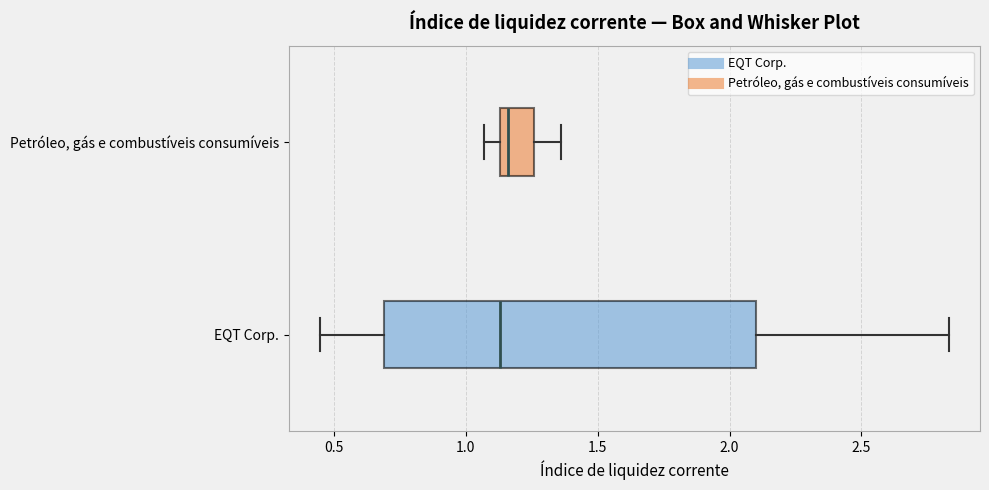

Reading bottom to top, read every box against the x-axis: the position of its median line, the range the box covers, and the ends of its whiskers. The values are not printed on the chart, so give them approximately, as read against the axis.

EQT Corp.: median 1.15, box 0.70 to 2.10, whiskers 0.45 to 2.85
Petróleo, gás e combustíveis consumíveis: median 1.15 (just right of the box's left edge), box 1.15 to 1.25, whiskers 1.05 to 1.35